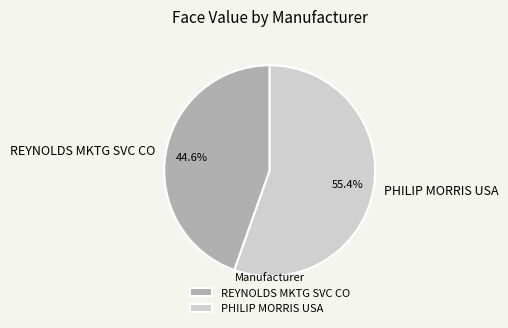

Approximately how many times larger is the value at REYNOLDS MKTG SVC CO compared to PHILIP MORRIS USA?

0.8